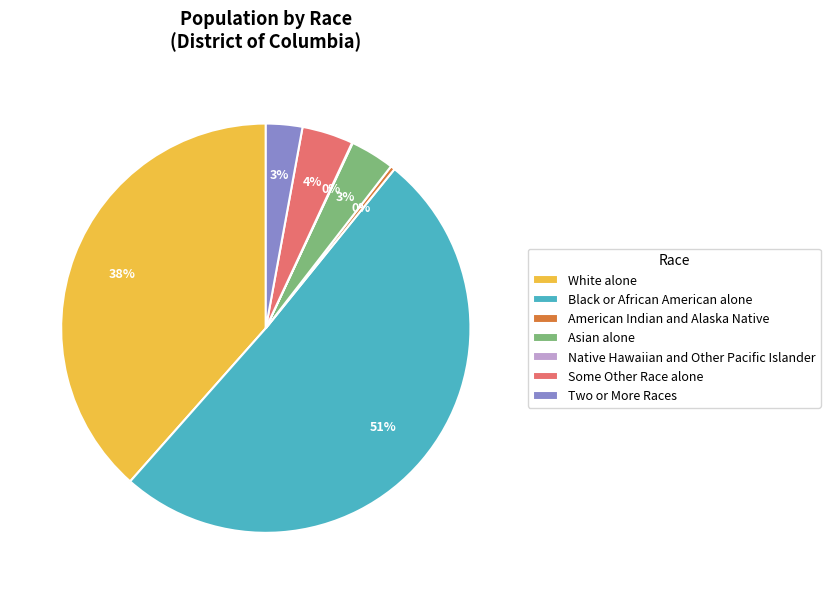

Does any single category account for the majority?

Yes